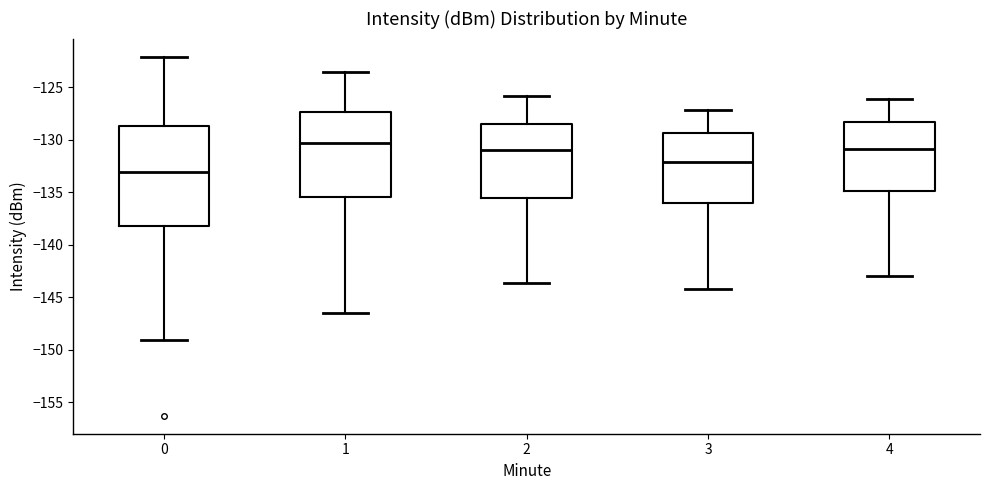

Reading left to right, transcribe this box plot: for each box, give where its median line is, the range the box spans, and where its two whiskers end, as read against the y-axis. The values are not printed on the chart, so give them approximately, as read against the axis.

0: median -133.0, box -138.0 to -129.0, whiskers -149.0 to -122.0
1: median -130.5, box -135.5 to -127.5, whiskers -146.5 to -123.5
2: median -131.0, box -135.5 to -128.5, whiskers -143.5 to -126.0
3: median -132.0, box -136.0 to -129.5, whiskers -144.0 to -127.0
4: median -131.0, box -135.0 to -128.5, whiskers -143.0 to -126.0